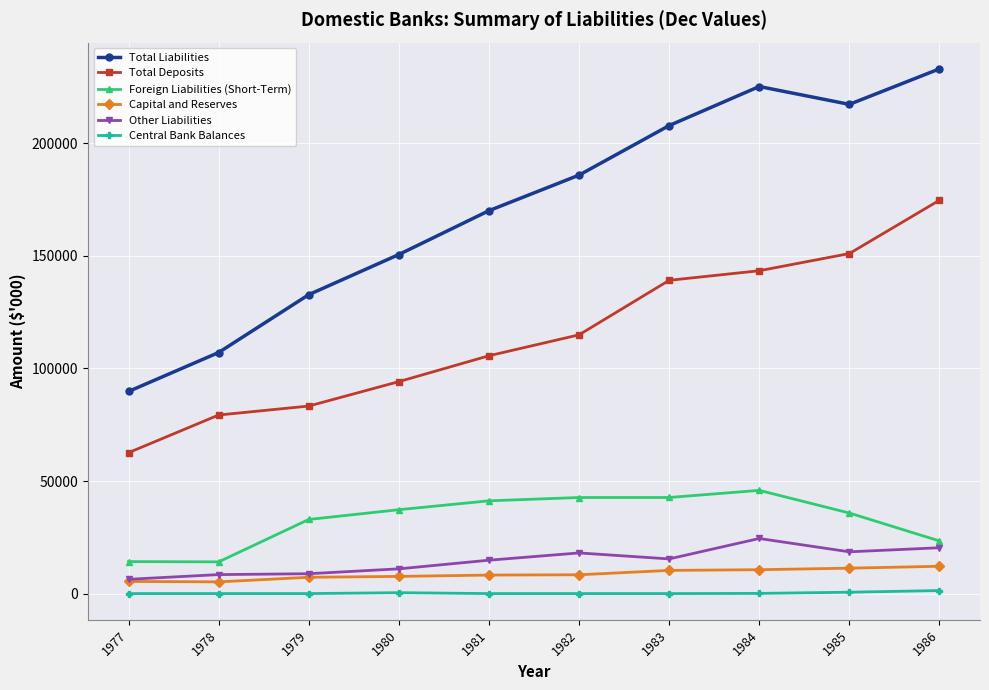

True or false: Capital and Reserves and Total Deposits intersect in this chart.

False